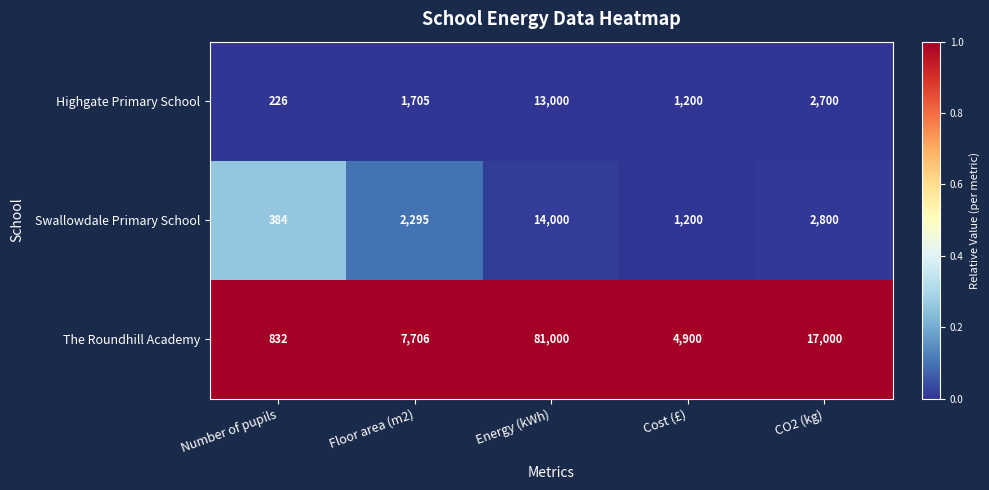

How many series are shown in this chart?

3